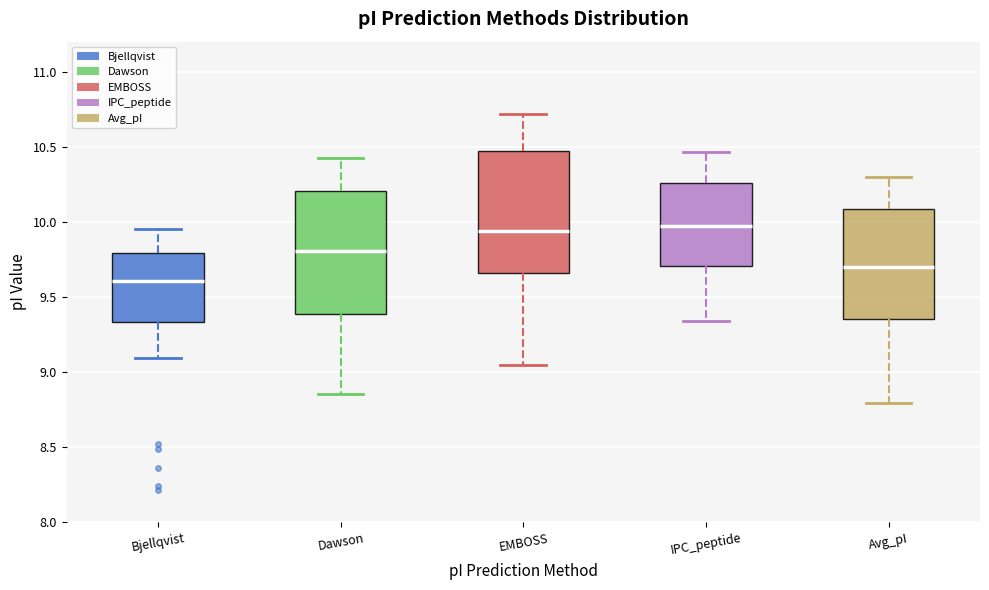

Reading left to right, transcribe this box plot: for each box, give where its median line is, the range the box spans, and where its two whiskers end, as read against the y-axis. The values are not printed on the chart, so give them approximately, as read against the axis.

Bjellqvist: median 9.60, box 9.35 to 9.80, whiskers 9.10 to 9.95
Dawson: median 9.80, box 9.40 to 10.20, whiskers 8.85 to 10.40
EMBOSS: median 9.95, box 9.65 to 10.45, whiskers 9.05 to 10.70
IPC_peptide: median 9.95, box 9.70 to 10.25, whiskers 9.35 to 10.45
Avg_pI: median 9.70, box 9.35 to 10.10, whiskers 8.80 to 10.30